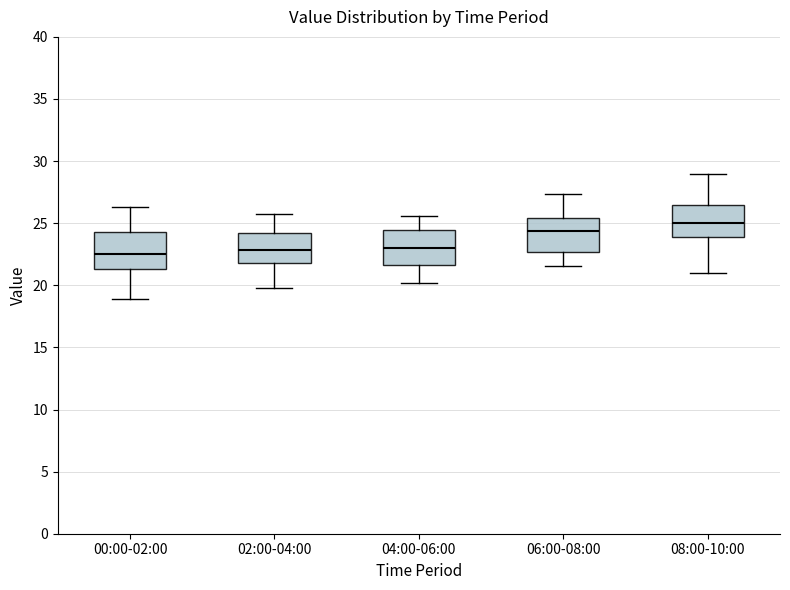

Where does the upper whisker of the box for 04:00-06:00 end on the y-axis? The values are not printed on the chart, so give them approximately, as read against the axis.

25.5